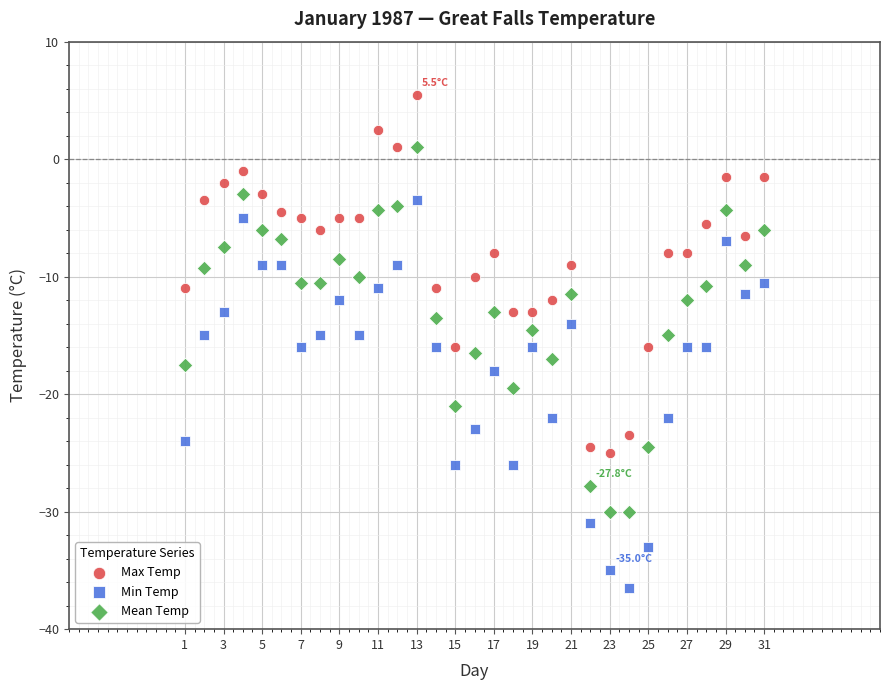

In the Min Temp series, what Y value is closest to -20?

-18.0